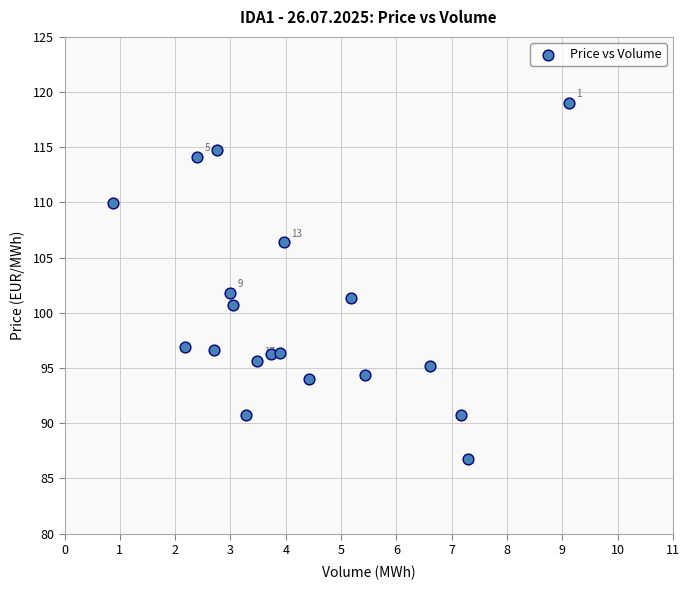

What is the range of Y values (max minus min)?

32.3